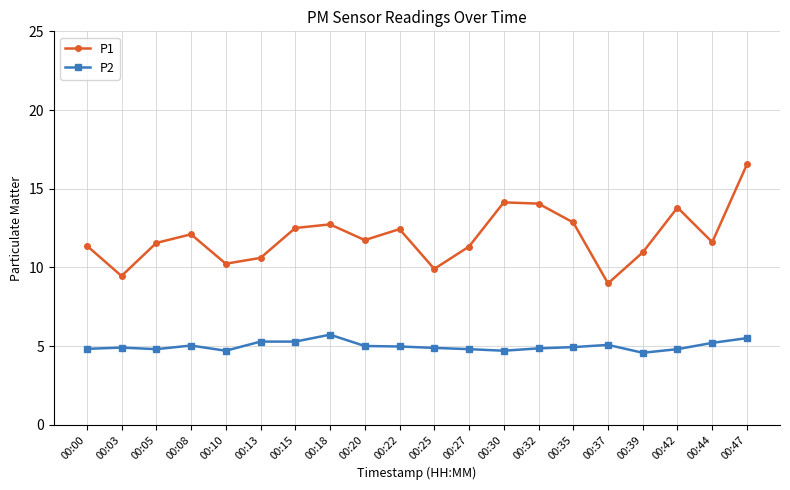

Is the value of P2 at 00:13 greater than the value of P1 at 00:10?

No